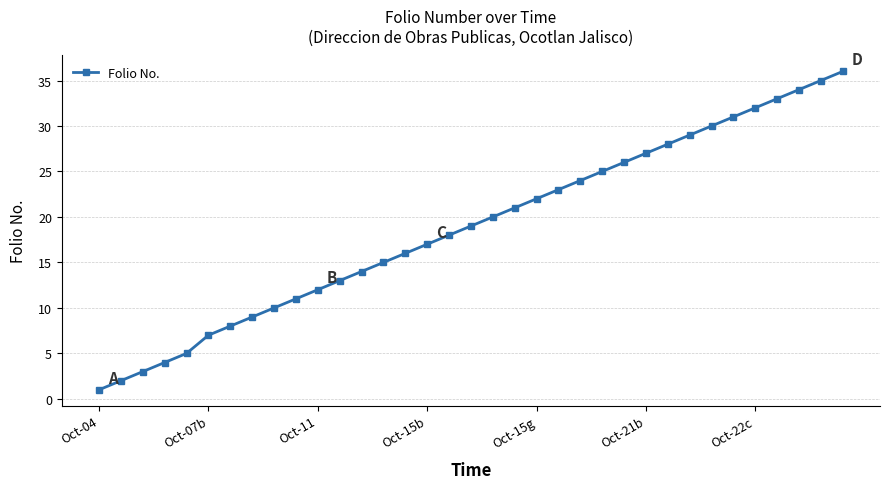

What is the difference between the second highest and minimum values?

34